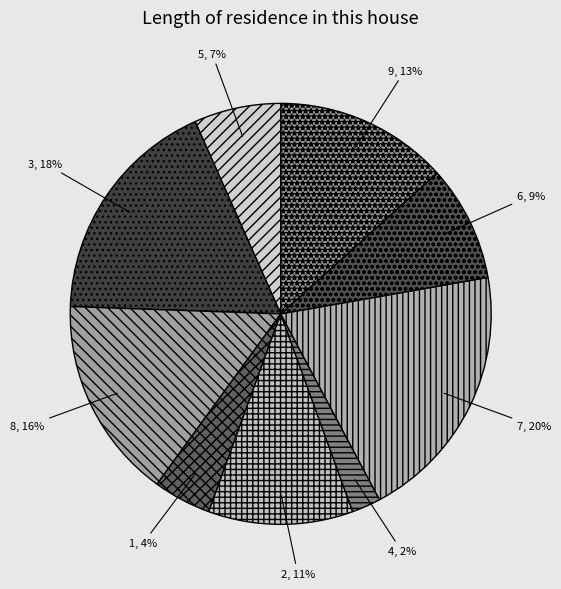

To the nearest percent, what is the combined percentage of 8 and 7?

36%